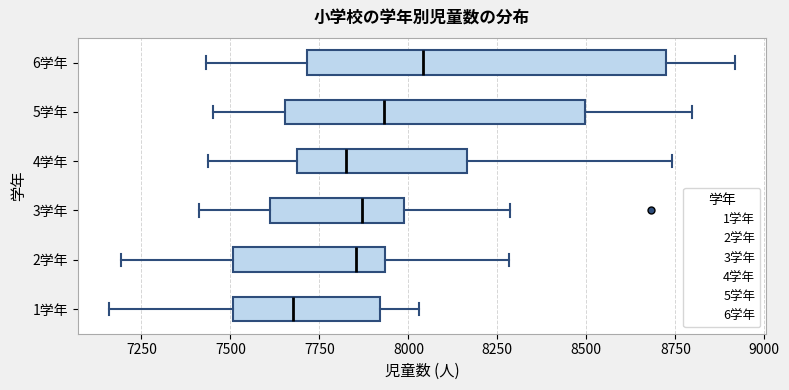

Which box is the widest, from its left edge to its right edge?

6学年